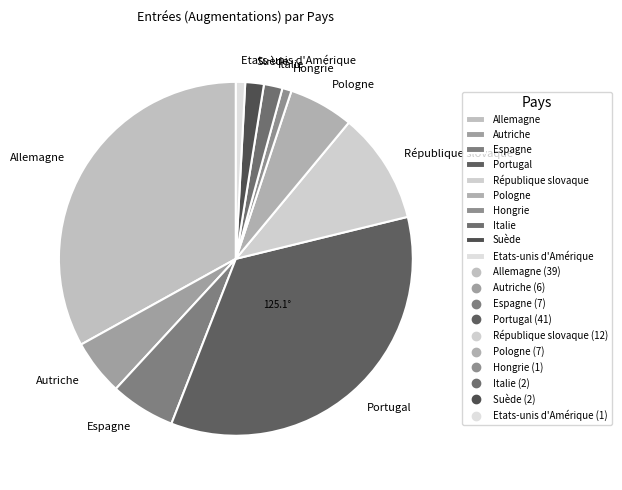

Is it true that Etats-unis d'Amérique is 11% of the pie?

False